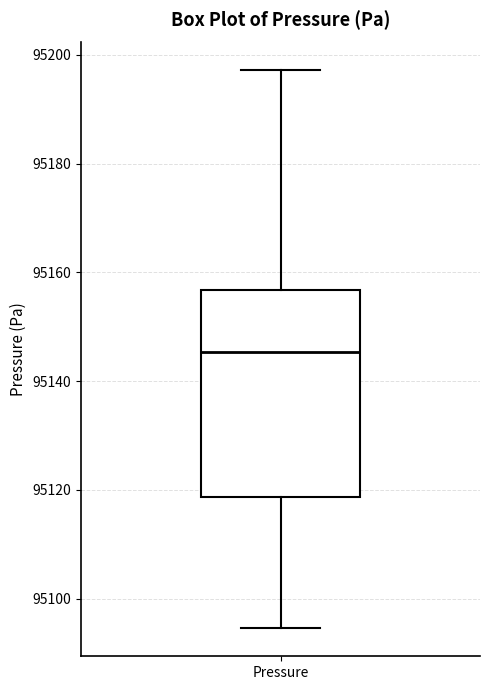

Read this box plot against the y-axis: the position of the median line, the range covered by the box, and the ends of both whiskers. The values are not printed on the chart, so give them approximately, as read against the axis.

median 95146, box 95118 to 95156, whiskers 95094 to 95198